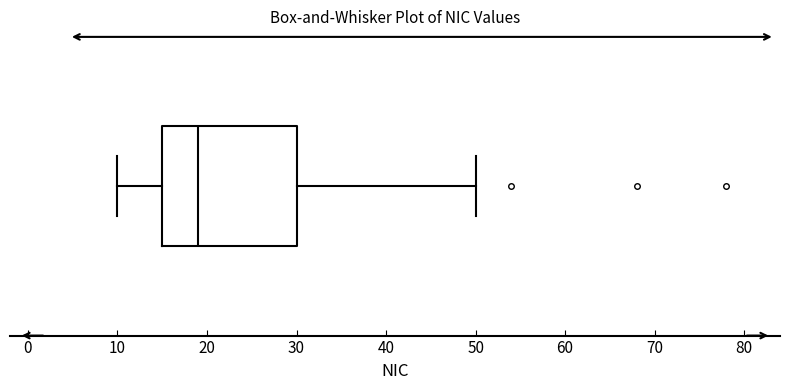

Read this box plot against the x-axis: the position of the median line, the range covered by the box, and the ends of both whiskers. The values are not printed on the chart, so give them approximately, as read against the axis.

median 19, box 15 to 30, whiskers 10 to 50